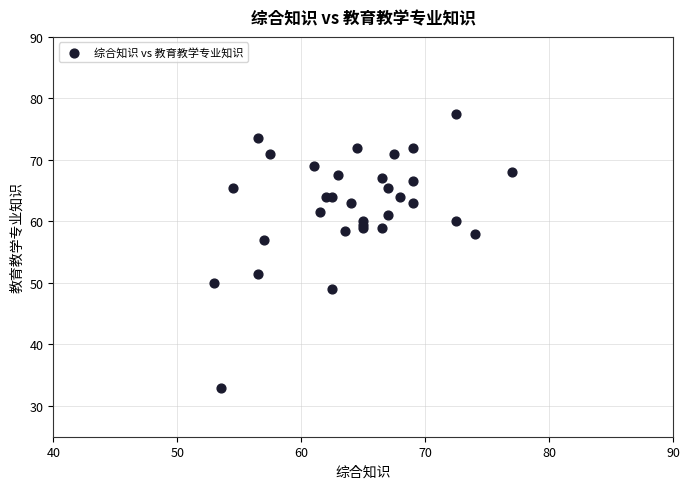

What Y value in the scatter plot is closest to 55?

57.0